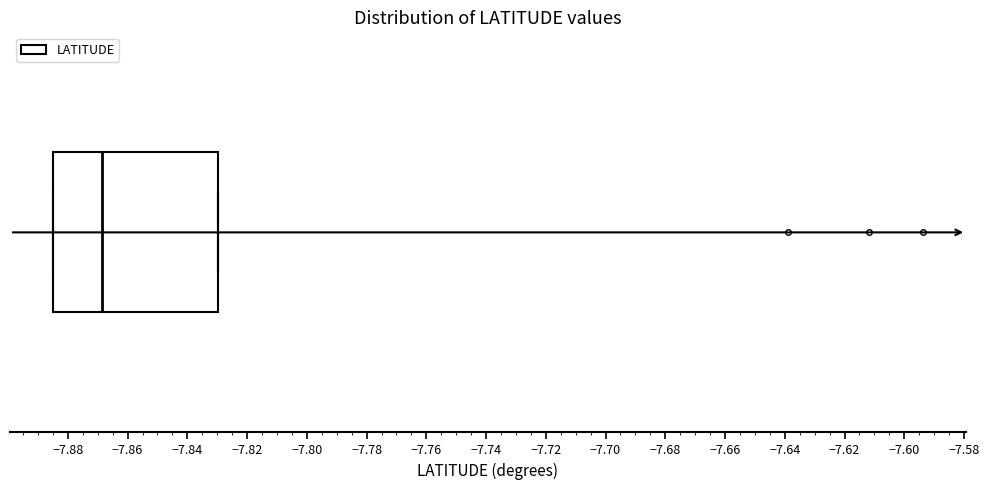

Transcribe this box plot: give where the median line is, the range the box spans, and where the two whiskers end, as read against the x-axis. The values are not printed on the chart, so give them approximately, as read against the axis.

median -7.868, box -7.884 to -7.830, whiskers -7.884 to -7.830